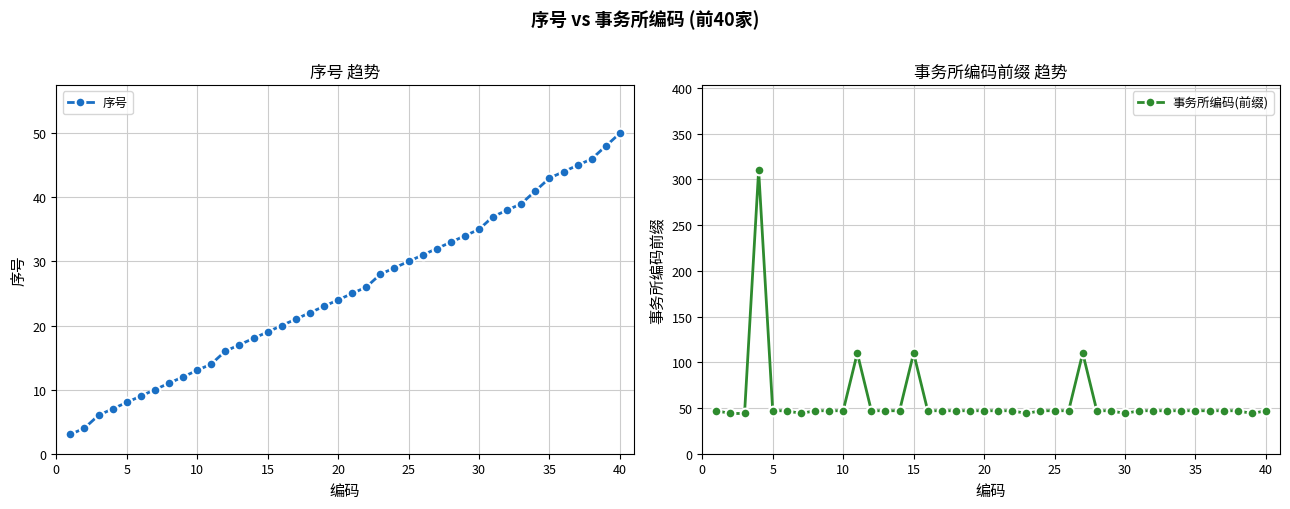

Is it true that 事务所编码(前缀) equals 47 at 40?

True